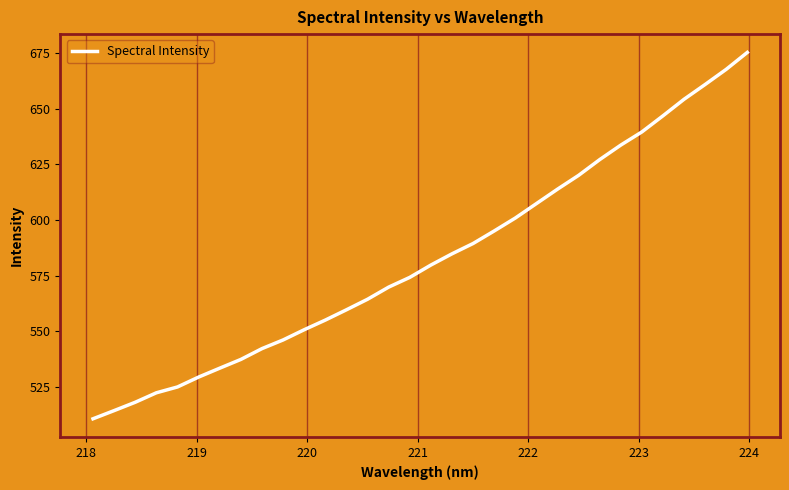

What is the greatest value displayed?

675.3